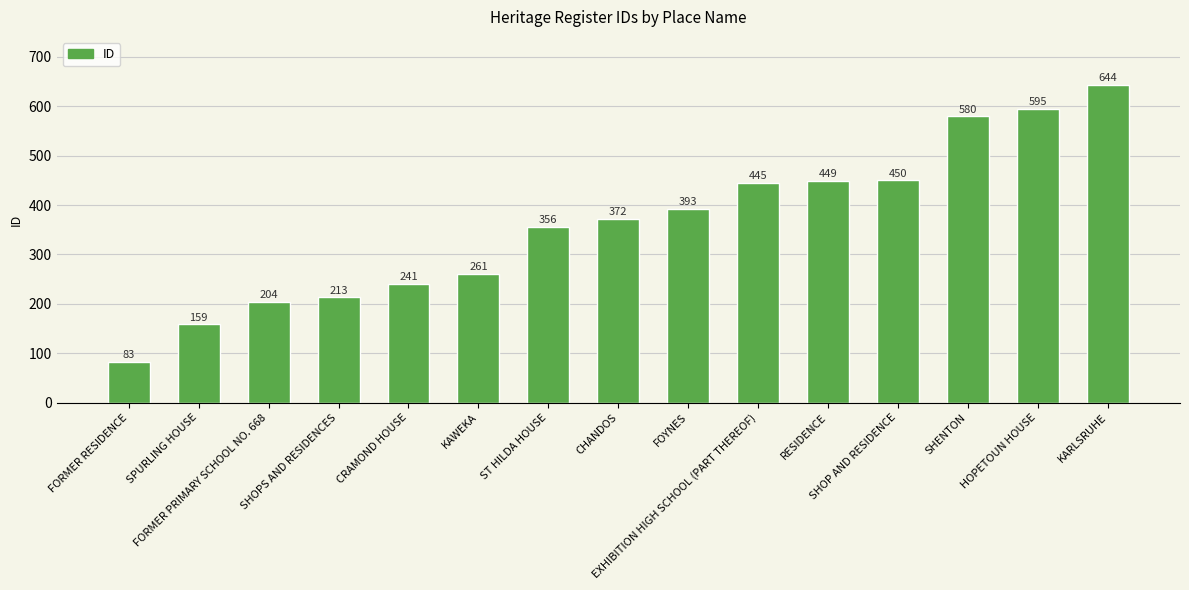

What position from the left is CHANDOS?

8